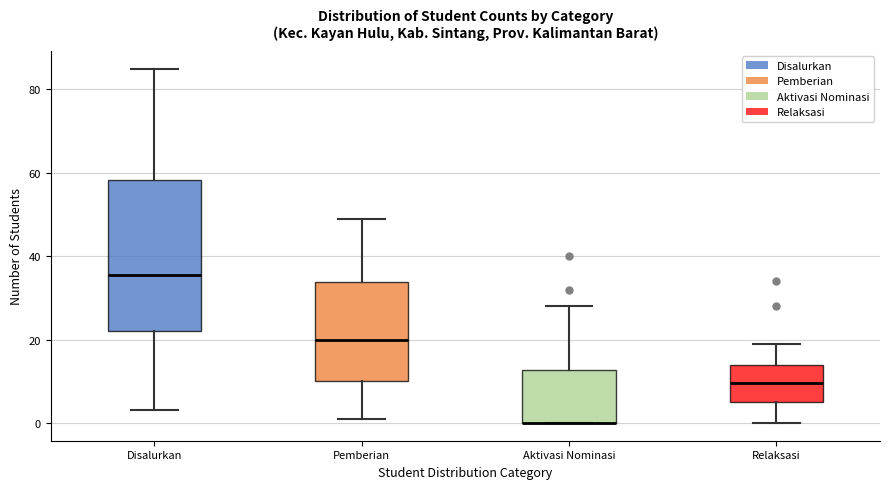

Reading left to right, read every box against the y-axis: the position of its median line, the range the box covers, and the ends of its whiskers. The values are not printed on the chart, so give them approximately, as read against the axis.

Disalurkan: median 36, box 22 to 58, whiskers 4 to 86
Pemberian: median 20, box 10 to 34, whiskers 2 to 50
Aktivasi Nominasi: median 0 (drawn on the box's lower edge), box 0 to 12, whiskers 0 to 28
Relaksasi: median 10, box 6 to 14, whiskers 0 to 20